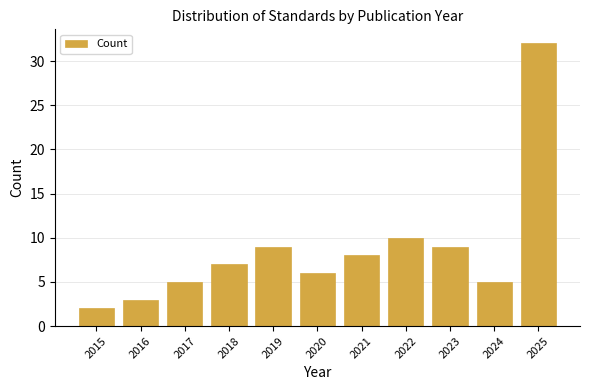

Reading left to right, list all the values displayed in this chart.

2015=2	2016=3	2017=5	2018=7	2019=9	2020=6	2021=8	2022=10	2023=9	2024=5	2025=32